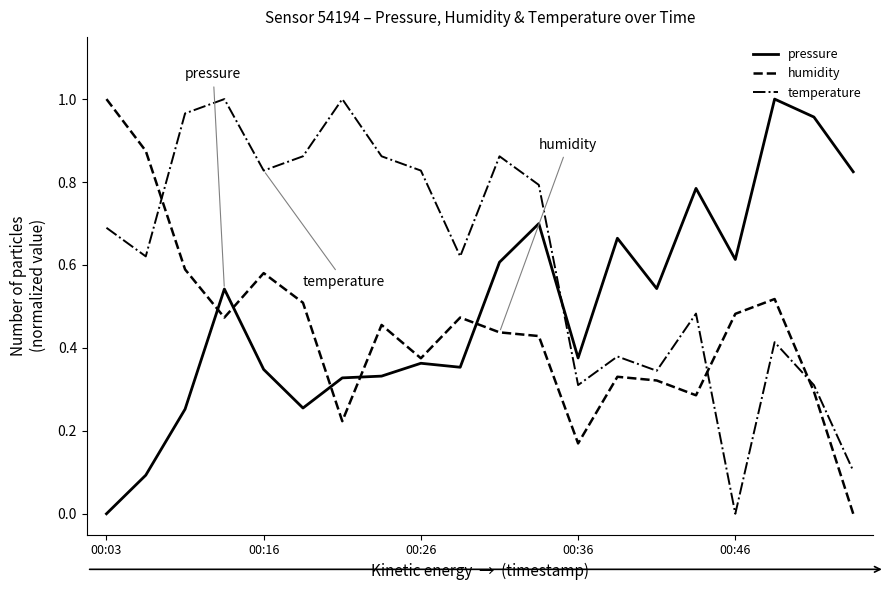

In humidity, how many points are lower than both neighbors (excluding endpoints)?

5